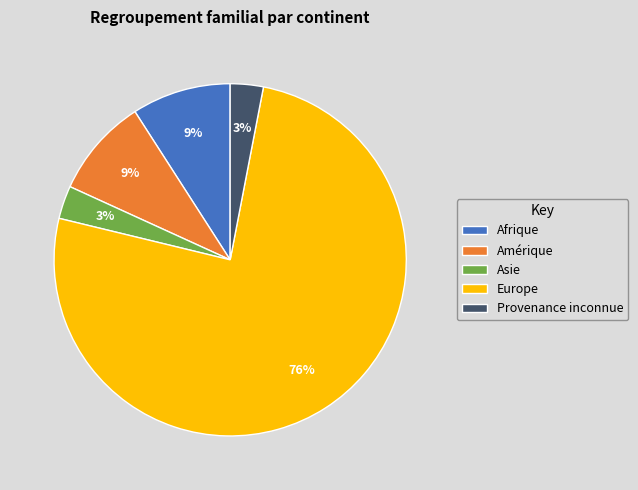

Count the number of slices in the pie.

5